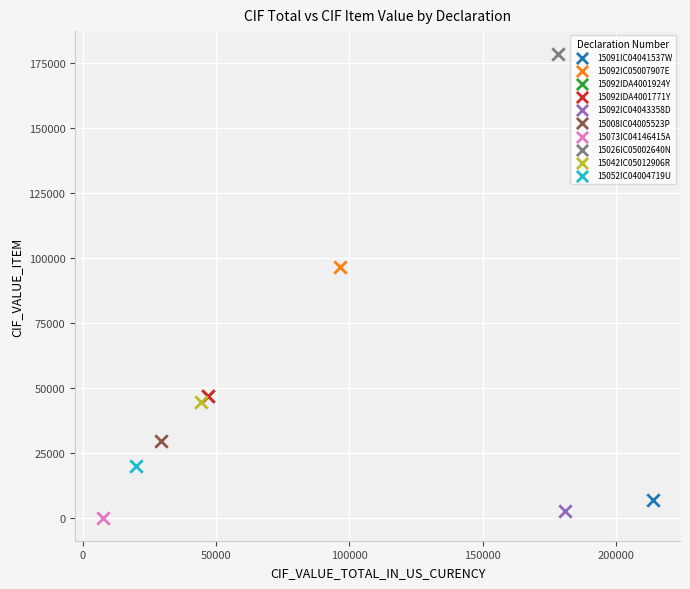

Which series reaches the minimum Y coordinate?

15073IC04146415A